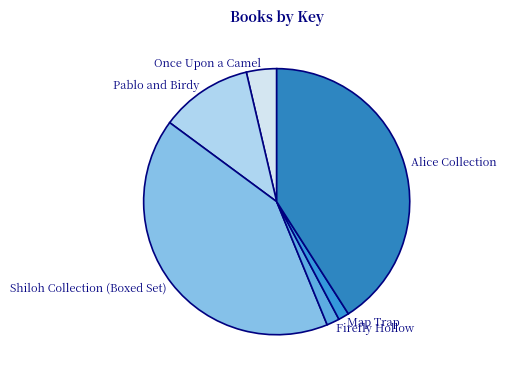

Is there a majority slice in this chart?

No